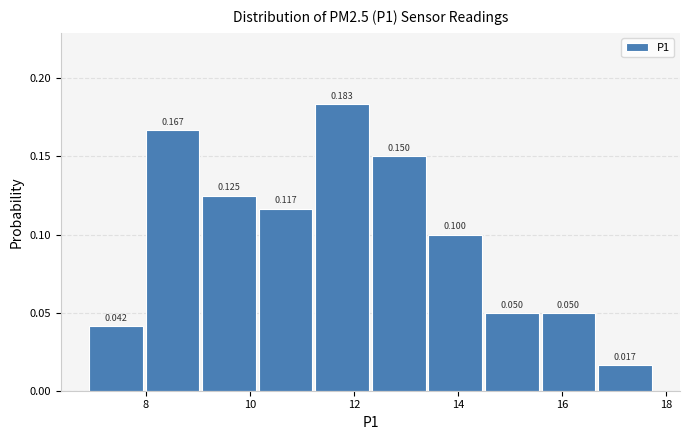

Reading left to right, list every bar in this chart as the range it spans on the x-axis followed by its height. The bar edges are not printed on the chart, so give them approximately, as read against the axis.

6.8 to 8.0: 0.042
8.0 to 9.0: 0.167
9.0 to 10.2: 0.125
10.2 to 11.2: 0.117
11.2 to 12.4: 0.183
12.4 to 13.4: 0.150
13.4 to 14.4: 0.100
14.4 to 15.6: 0.050
15.6 to 16.6: 0.050
16.6 to 17.8: 0.017